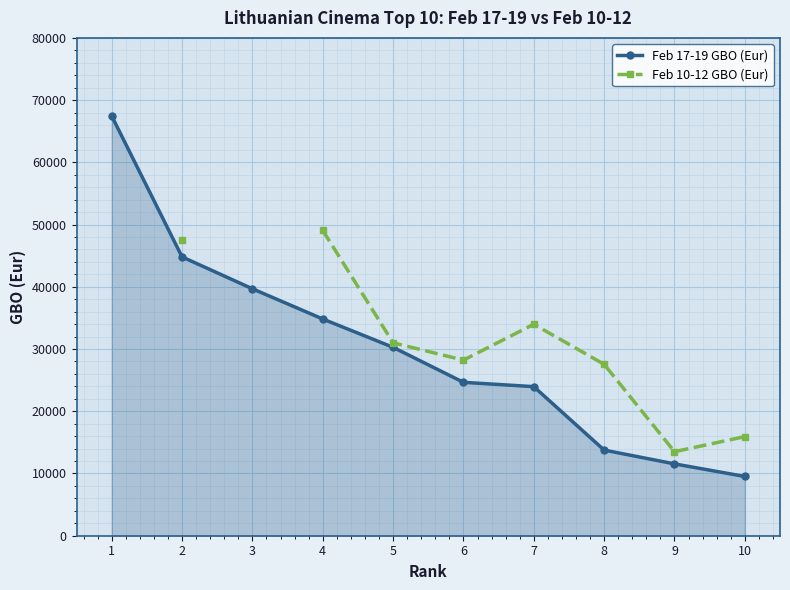

What is the value of the Feb 17-19 GBO (Eur) point at the 6th from the left?

24651.2